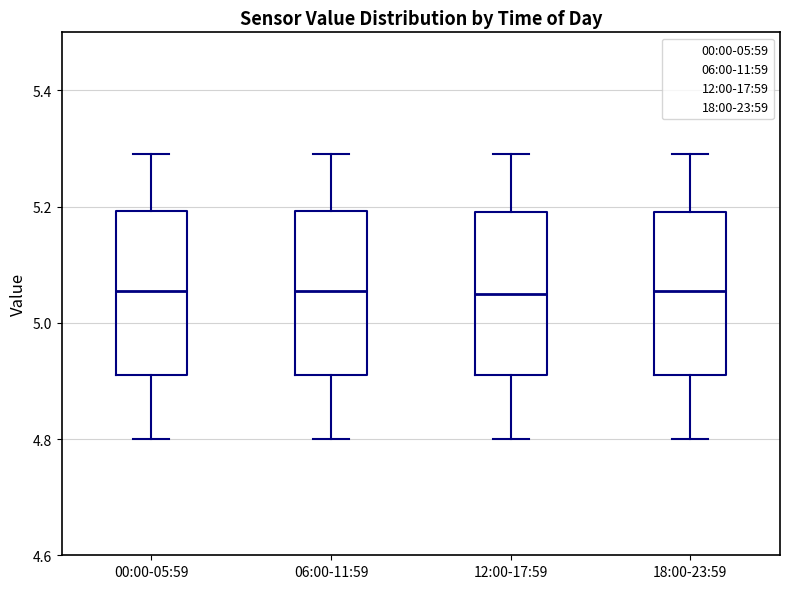

Reading left to right, read every box against the y-axis: the position of its median line, the range the box covers, and the ends of its whiskers. The values are not printed on the chart, so give them approximately, as read against the axis.

00:00-05:59: median 5.06, box 4.92 to 5.20, whiskers 4.80 to 5.30
06:00-11:59: median 5.06, box 4.92 to 5.20, whiskers 4.80 to 5.30
12:00-17:59: median 5.06, box 4.92 to 5.20, whiskers 4.80 to 5.30
18:00-23:59: median 5.06, box 4.92 to 5.20, whiskers 4.80 to 5.30